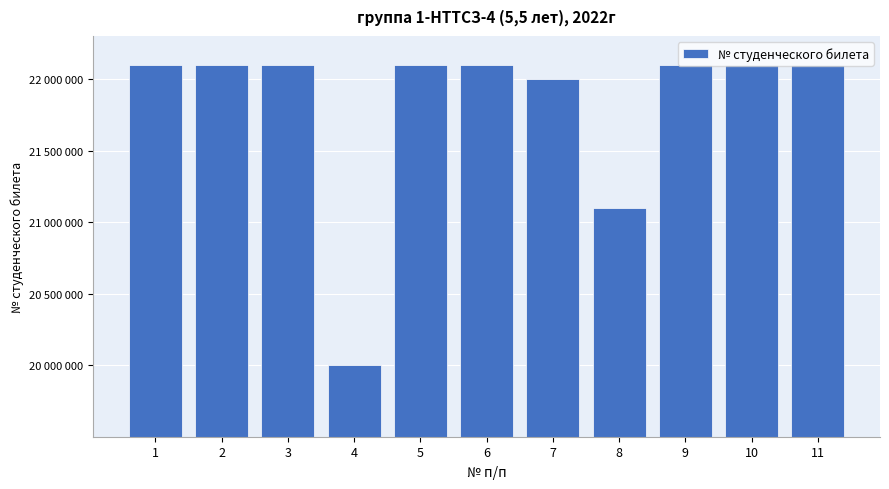

What is the value of the 1st bar from the left?

22100411